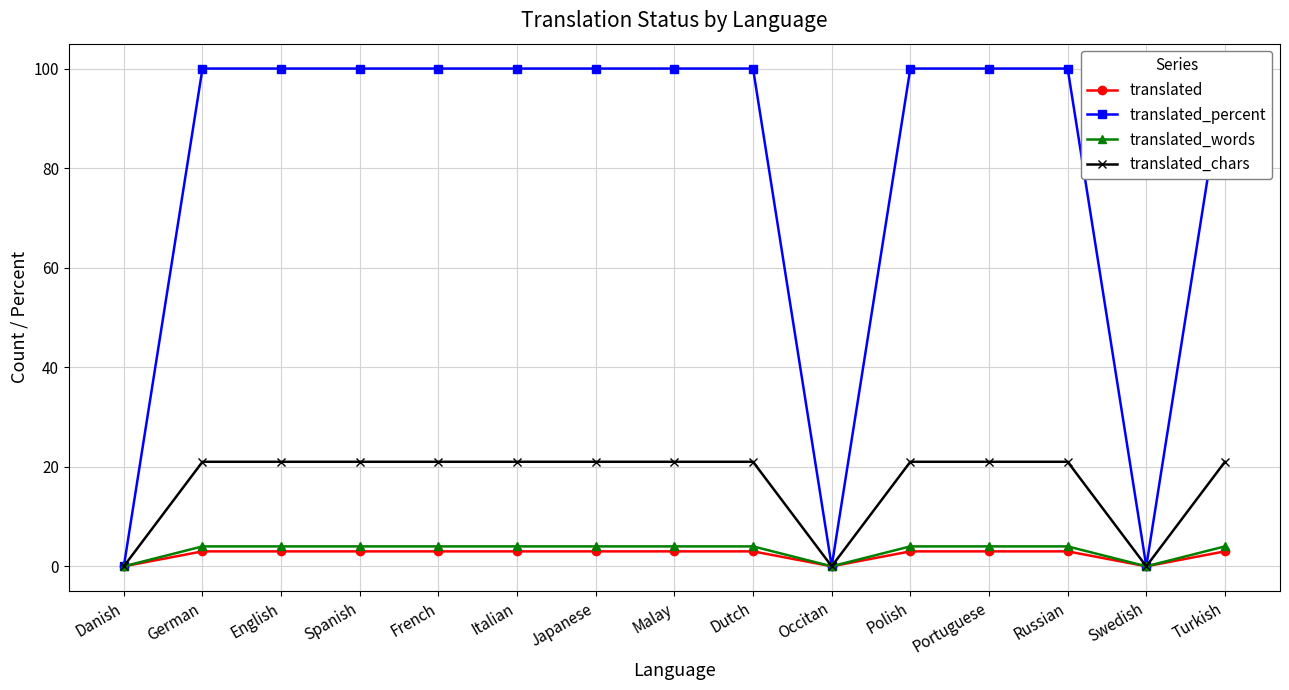

Count the number of categories in the chart.

15